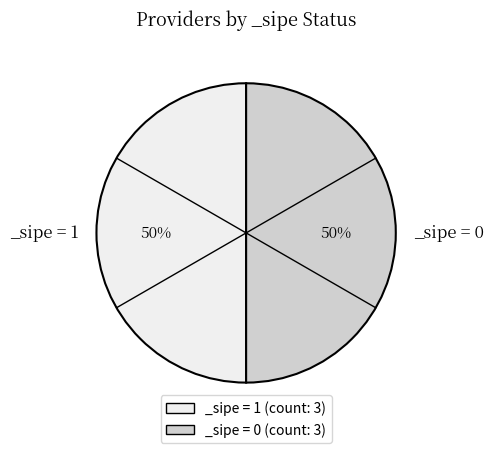

Is the sum of _sipe = 1 (count: 3) and _sipe = 0 (count: 3) greater than half?

Yes